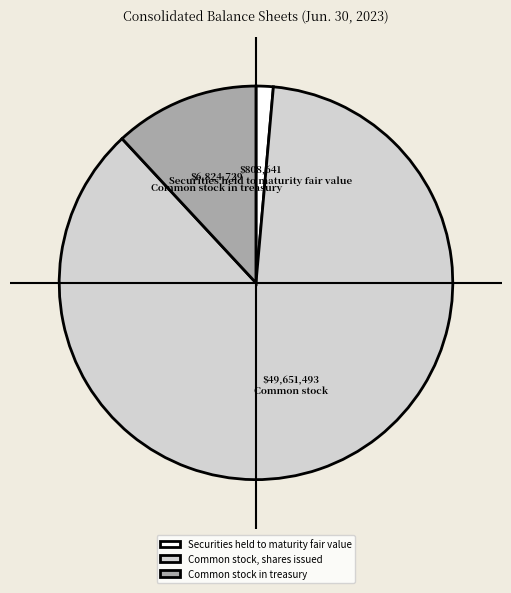

The Common stock in treasury slice represents 25% of the pie. True or false?

False